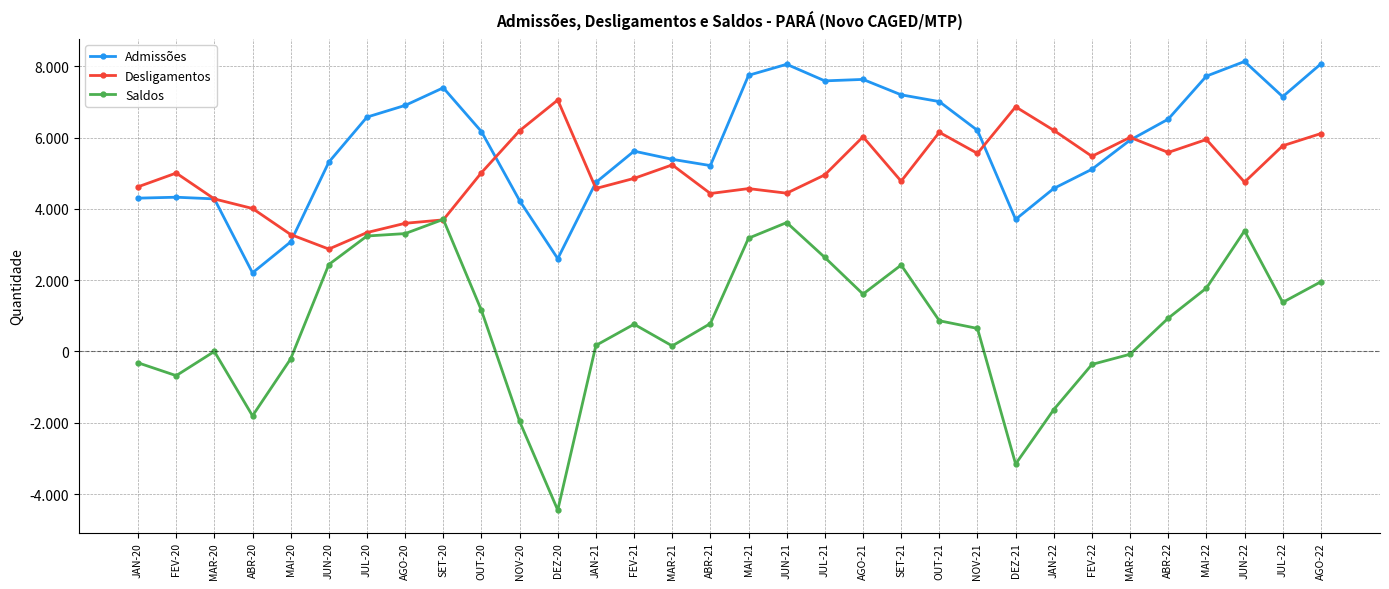

List the series in order of their overall mean, lowest first.

Saldos, Desligamentos, Admissões